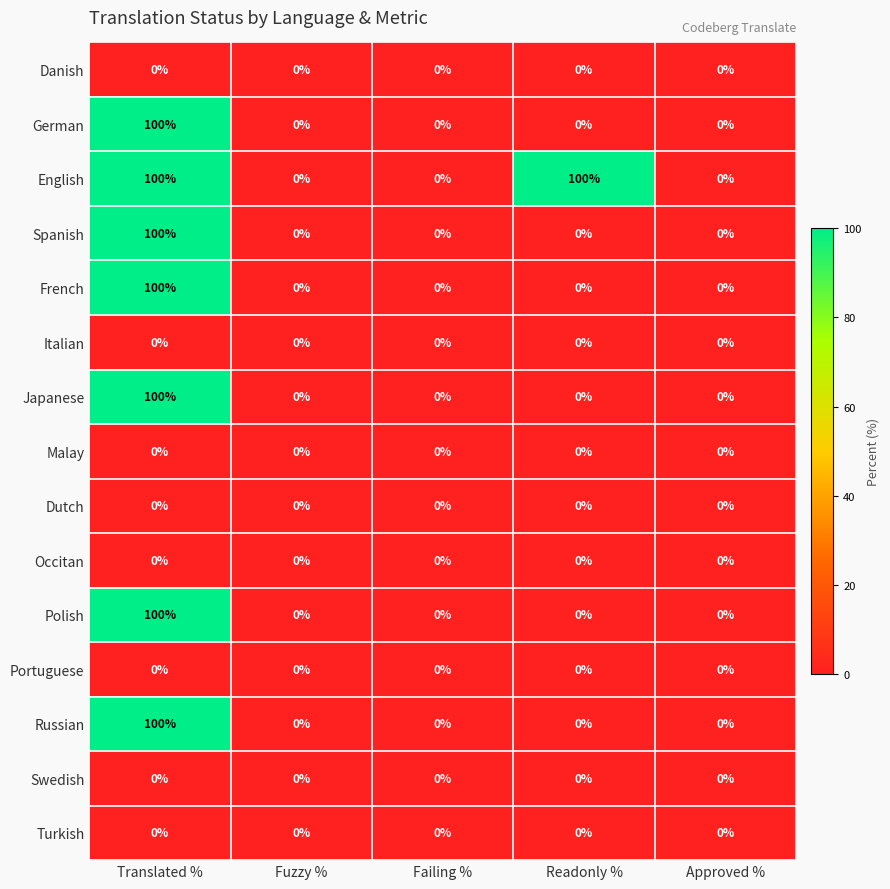

What is the spread (max minus min) of values at Readonly %?

100